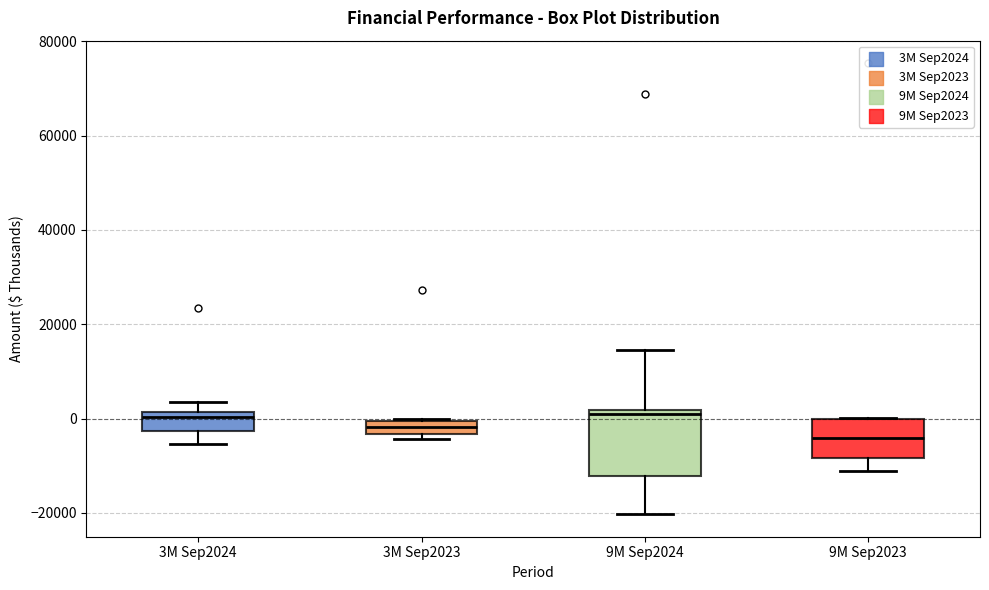

Which box's median line is the lowest?

9M Sep2023